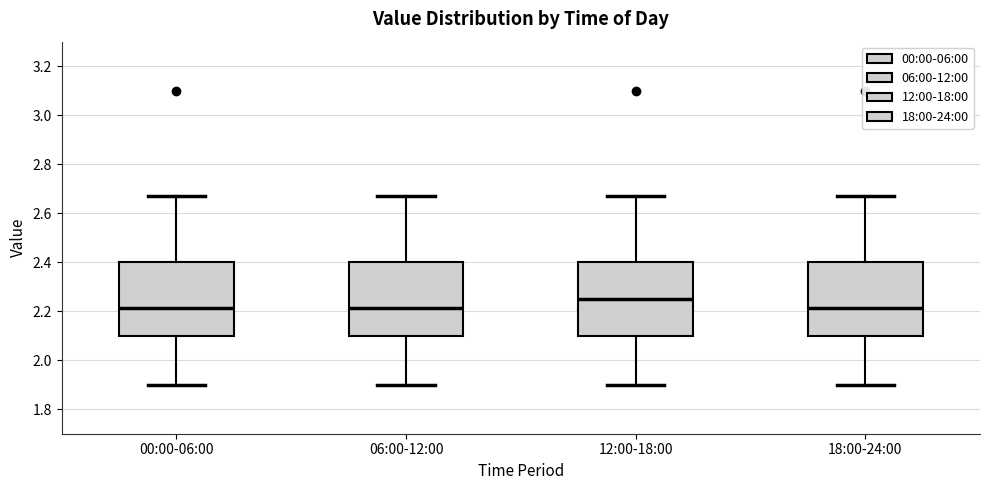

Where is the lower edge of the box for 00:00-06:00 on the y-axis? The values are not printed on the chart, so give them approximately, as read against the axis.

2.10